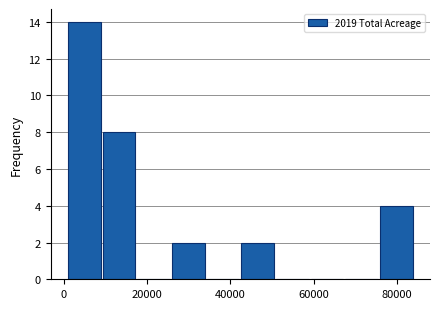

Which range on the x-axis has the tallest bar?

0 to 10000